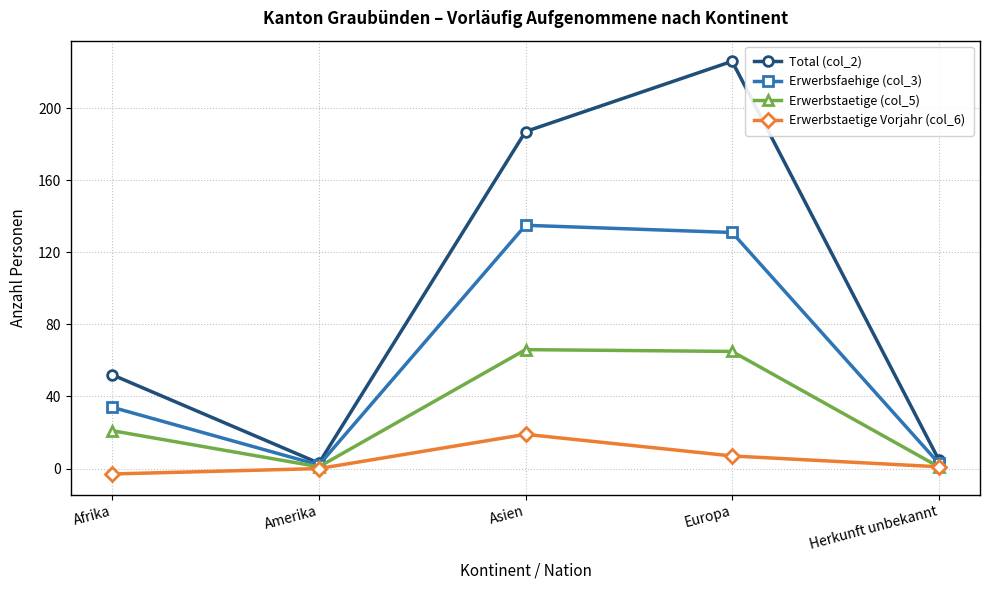

Is this an area chart (filled region under the line)?

No